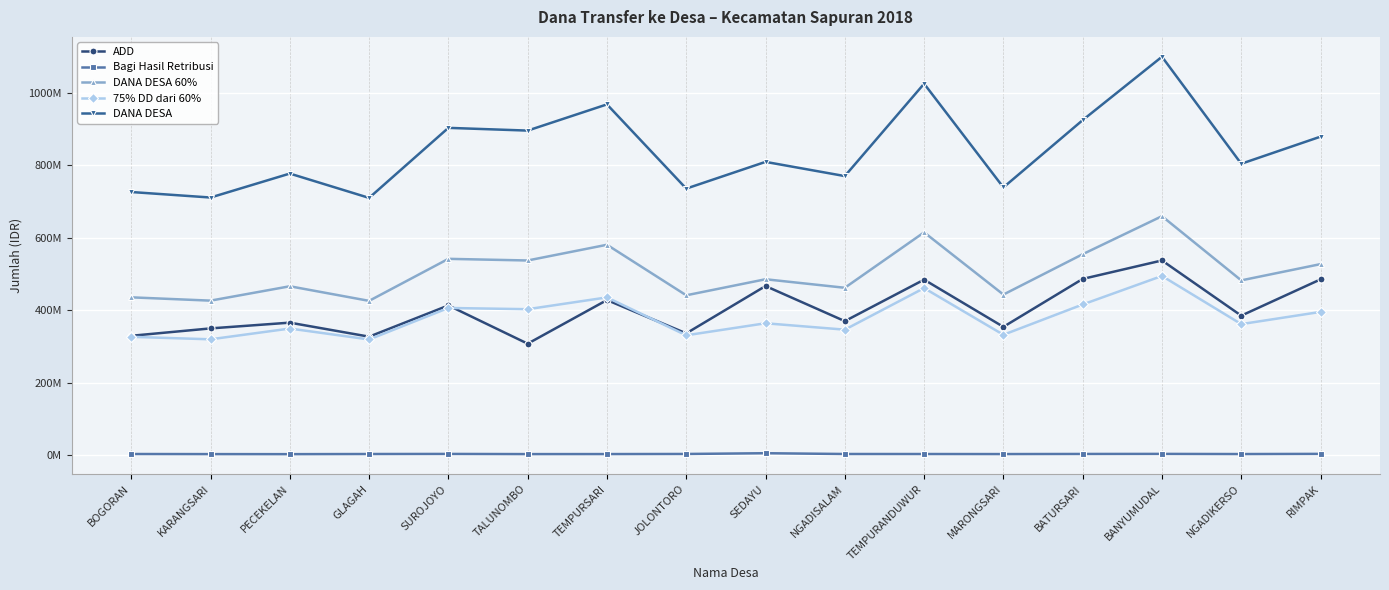

Where does the DANA DESA 60% series first go above 485571000?

SUROJOYO